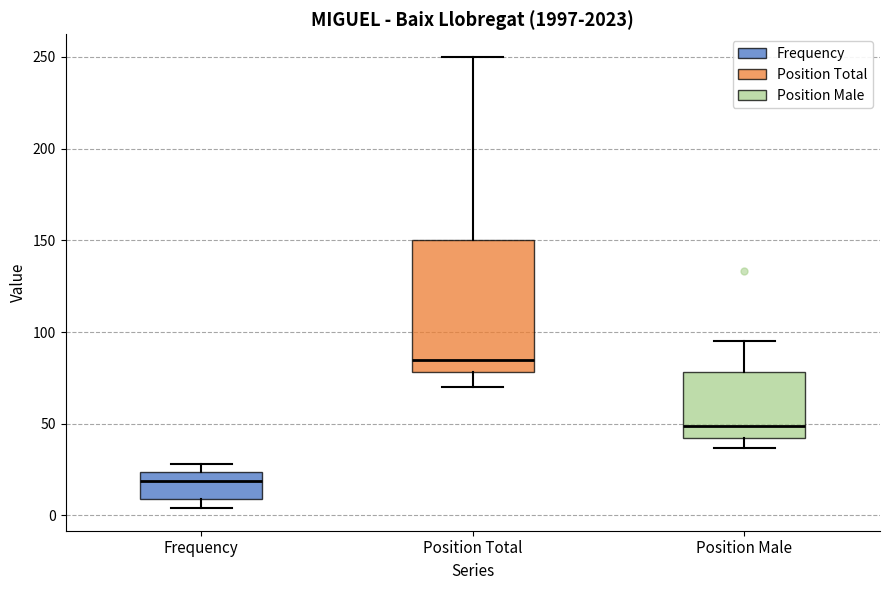

Which box's median line is the highest?

Position Total